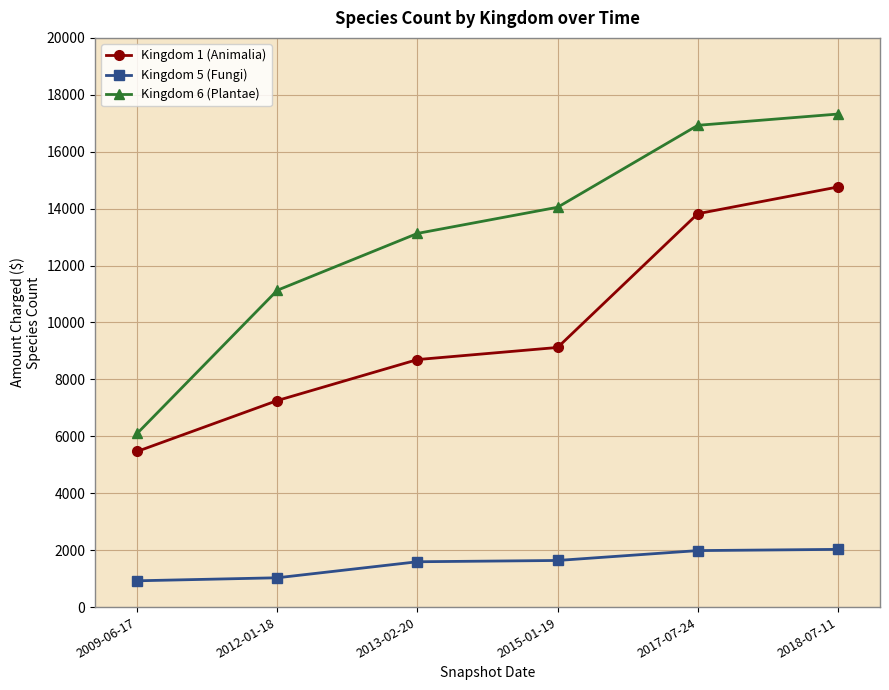

Is the value of Kingdom 6 (Plantae) at 2018-07-11 greater than the value of Kingdom 1 (Animalia) at 2012-01-18?

Yes